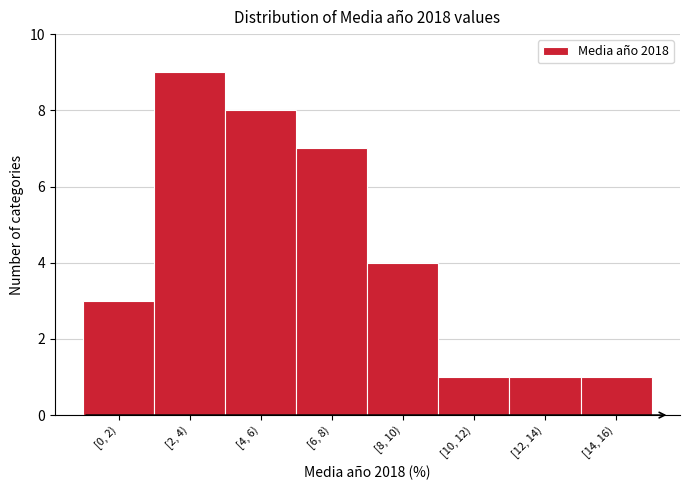

Reading left to right, list all the values displayed in this chart.

[0, 2)=3	[2, 4)=9	[4, 6)=8	[6, 8)=7	[8, 10)=4	[10, 12)=1	[12, 14)=1	[14, 16)=1